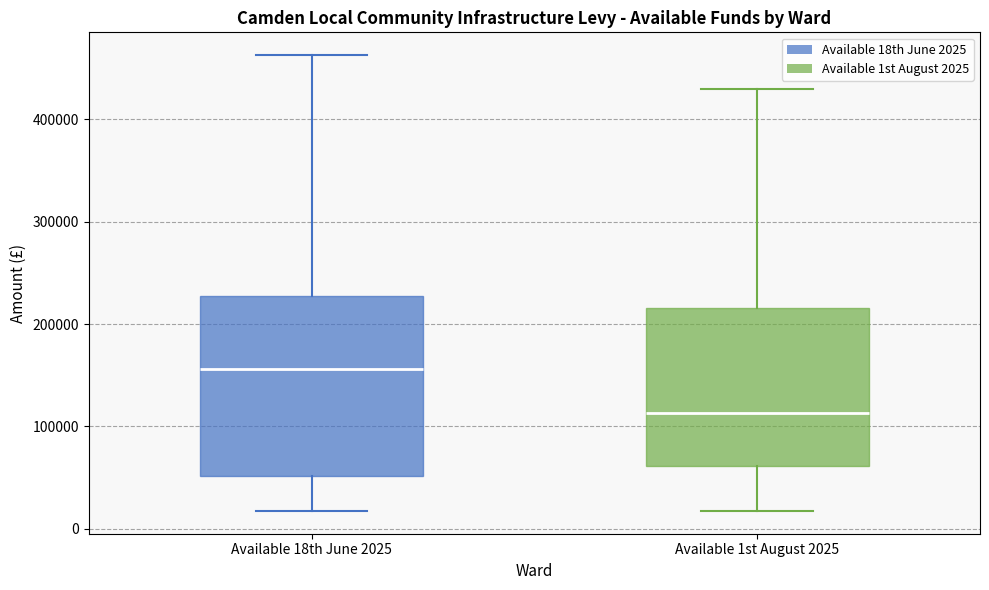

Reading left to right, transcribe this box plot: for each box, give where its median line is, the range the box spans, and where its two whiskers end, as read against the y-axis. The values are not printed on the chart, so give them approximately, as read against the axis.

Available 18th June 2025: median 160000, box 50000 to 230000, whiskers 20000 to 460000
Available 1st August 2025: median 110000, box 60000 to 220000, whiskers 20000 to 430000